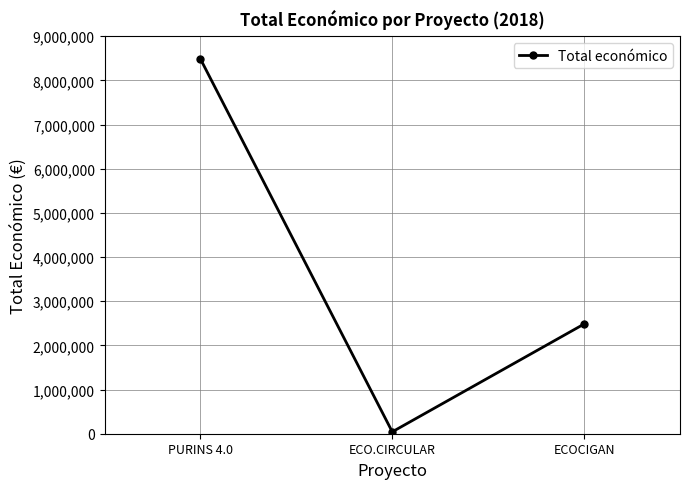

The chart shows a value of 42845 at ECO.CIRCULAR. True or false?

True